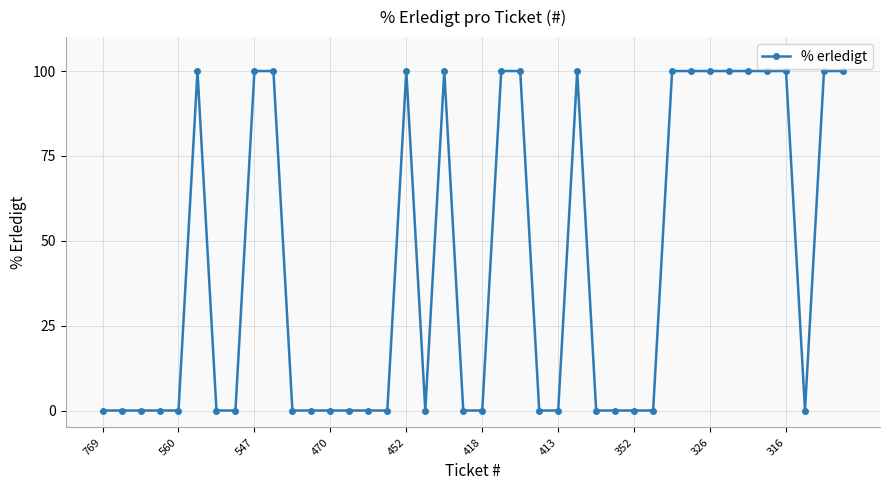

What is the sum of all values?

1700